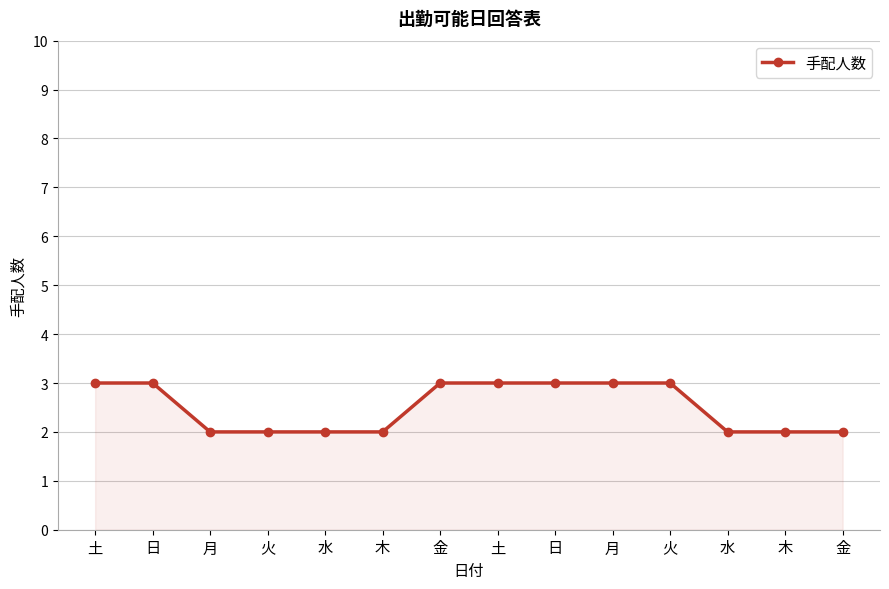

At which category does the chart reach its minimum across all series?

月